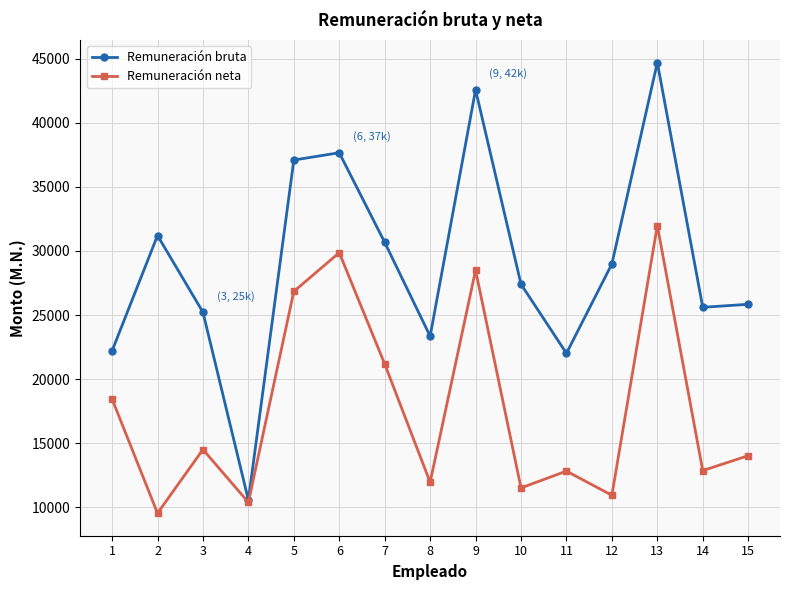

Is it true that Remuneración neta equals 7217.3 at 8?

False